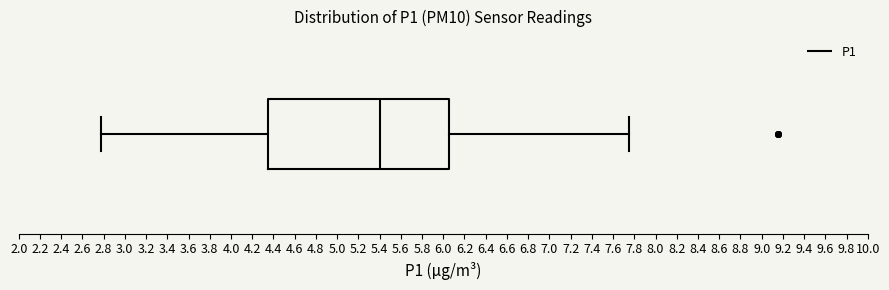

Read this box plot against the x-axis: the position of the median line, the range covered by the box, and the ends of both whiskers. The values are not printed on the chart, so give them approximately, as read against the axis.

median 5.40, box 4.36 to 6.06, whiskers 2.78 to 7.76